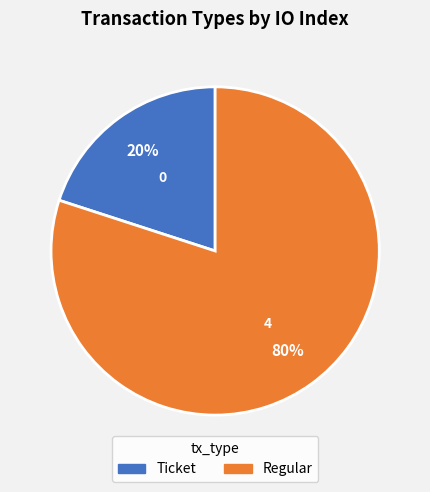

Which category has the smallest portion of the pie?

Ticket